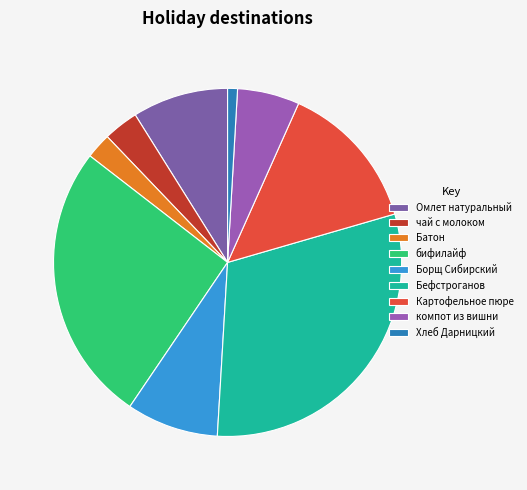

True or false: Картофельное пюре accounts for 14% of the total.

True